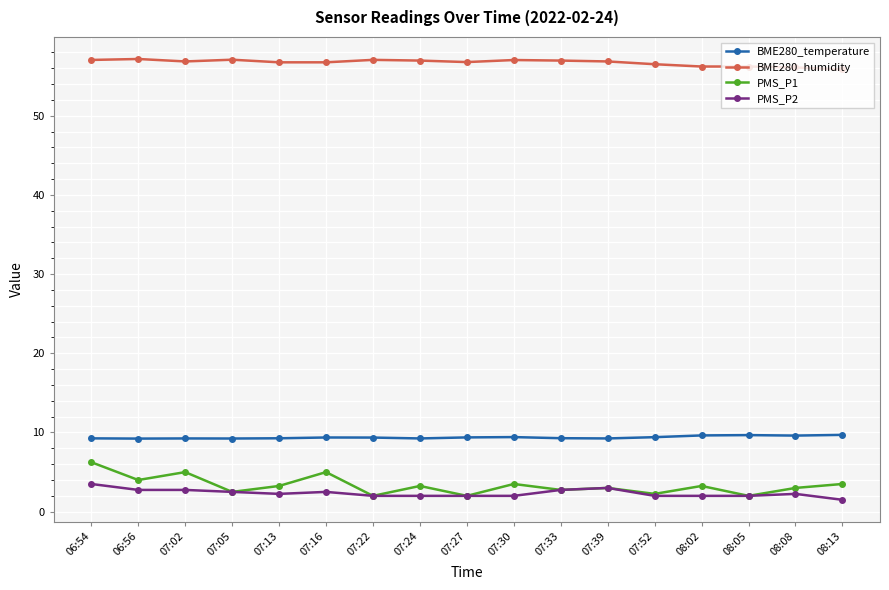

Which series has the widest spread of values?

PMS_P1